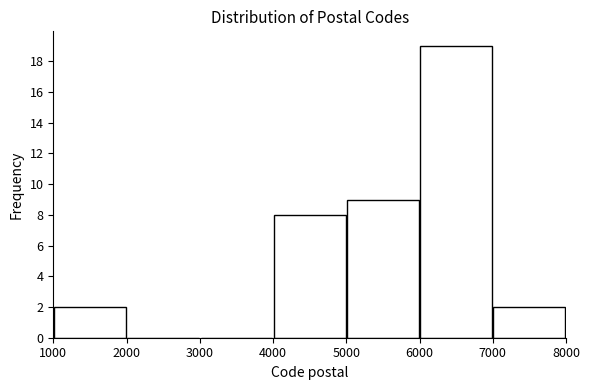

What is the height of the bar covering 4000 to 5000 on the x-axis? The values are not printed on the chart, so give them approximately, as read against the axis.

8